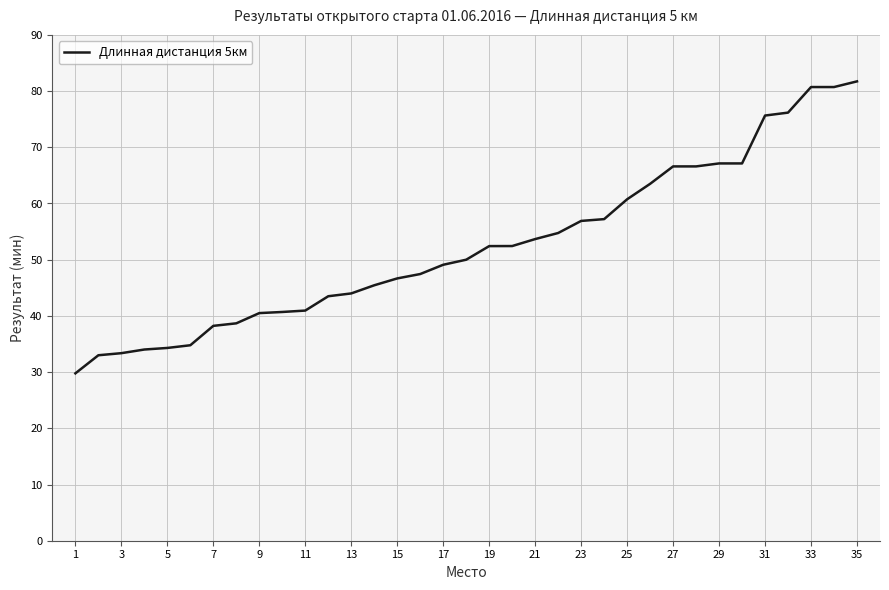

What is the greatest value displayed?

81.7